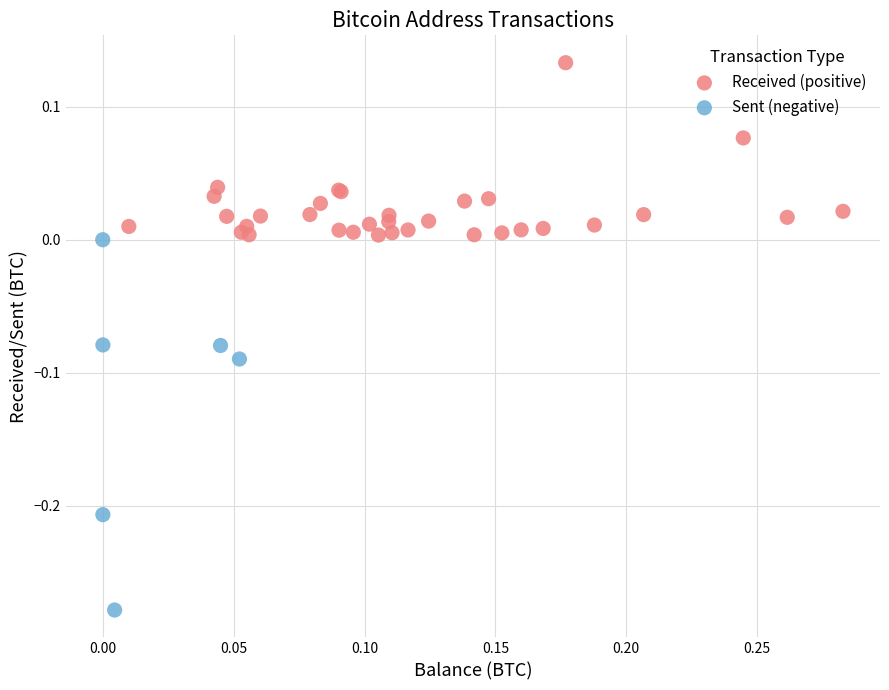

What are all the series names shown in the legend?

Received (positive), Sent (negative)